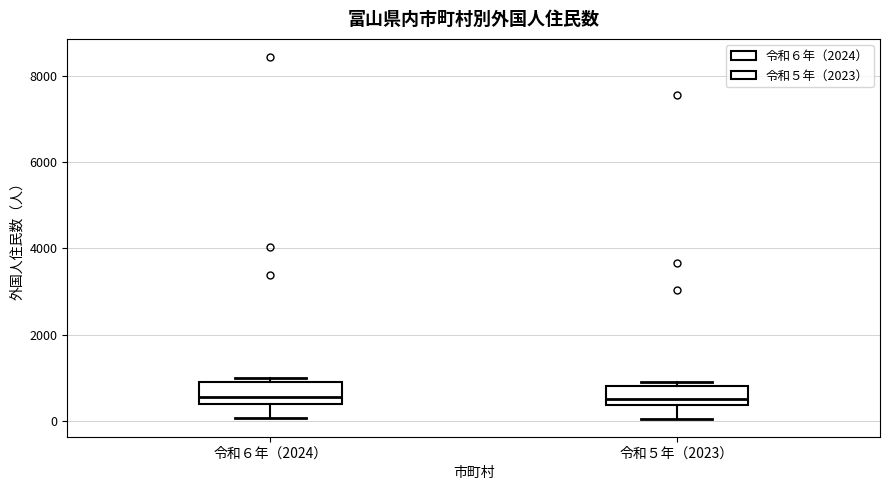

Reading left to right, transcribe this box plot: for each box, give where its median line is, the range the box spans, and where its two whiskers end, as read against the y-axis. The values are not printed on the chart, so give them approximately, as read against the axis.

令和６年（2024）: median 600, box 400 to 1000, whiskers 0 to 1000 (just above the box's upper edge)
令和５年（2023）: median 600, box 400 to 800, whiskers 0 to 1000